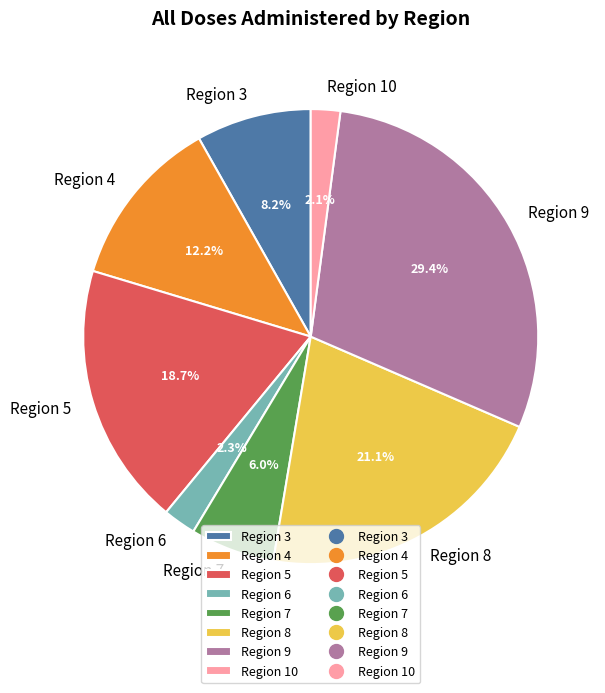

How many slices are in this pie chart?

8